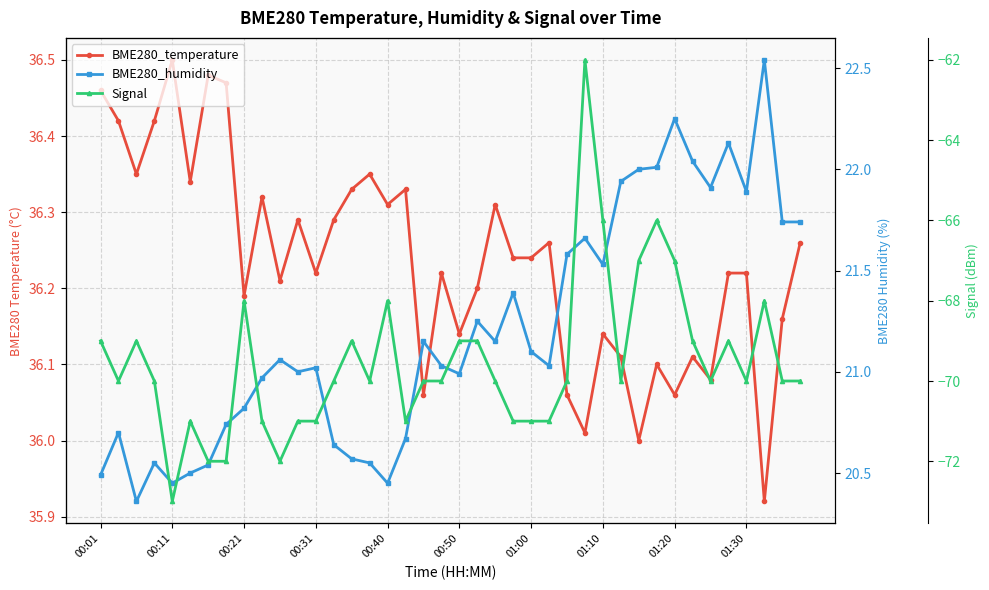

True or false: BME280_humidity and Signal intersect in this chart.

False